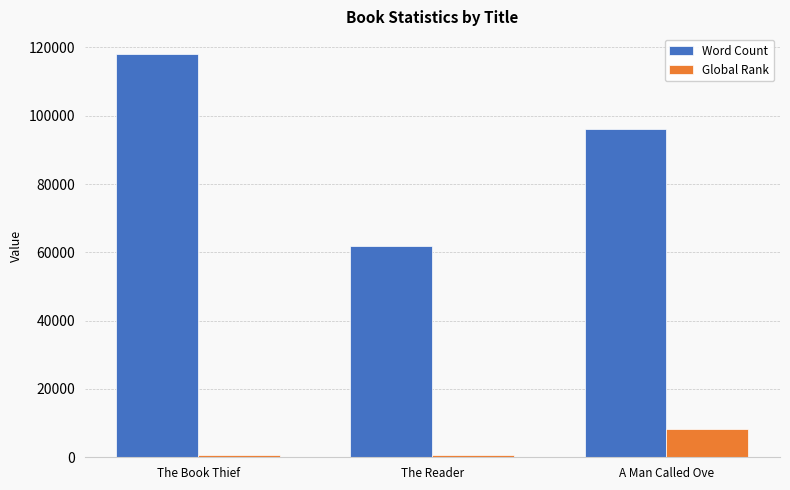

Which series has the largest range (max minus min)?

Word Count